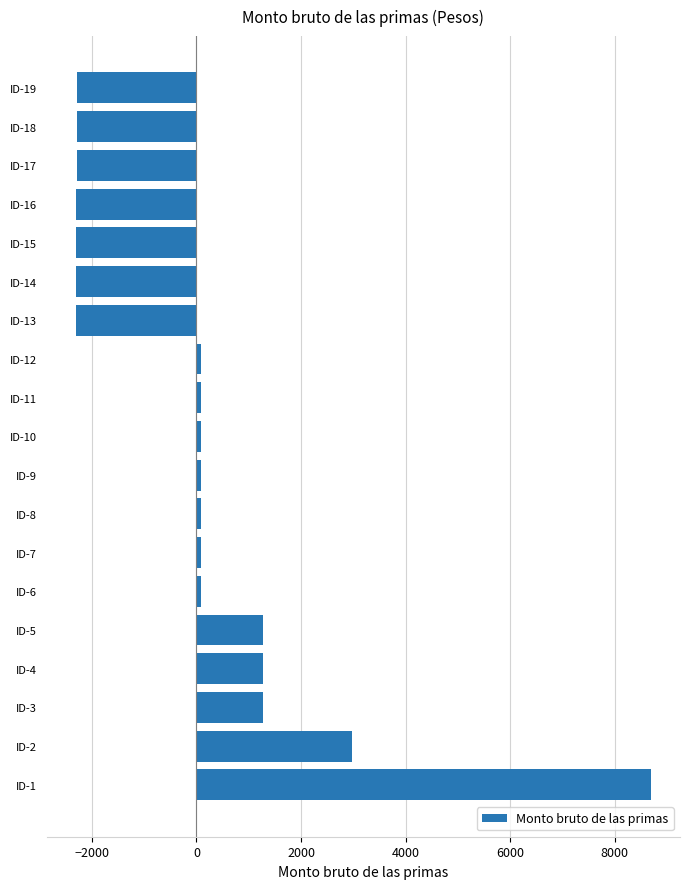

Is it true that the value at ID-3 is 1271.2?

True